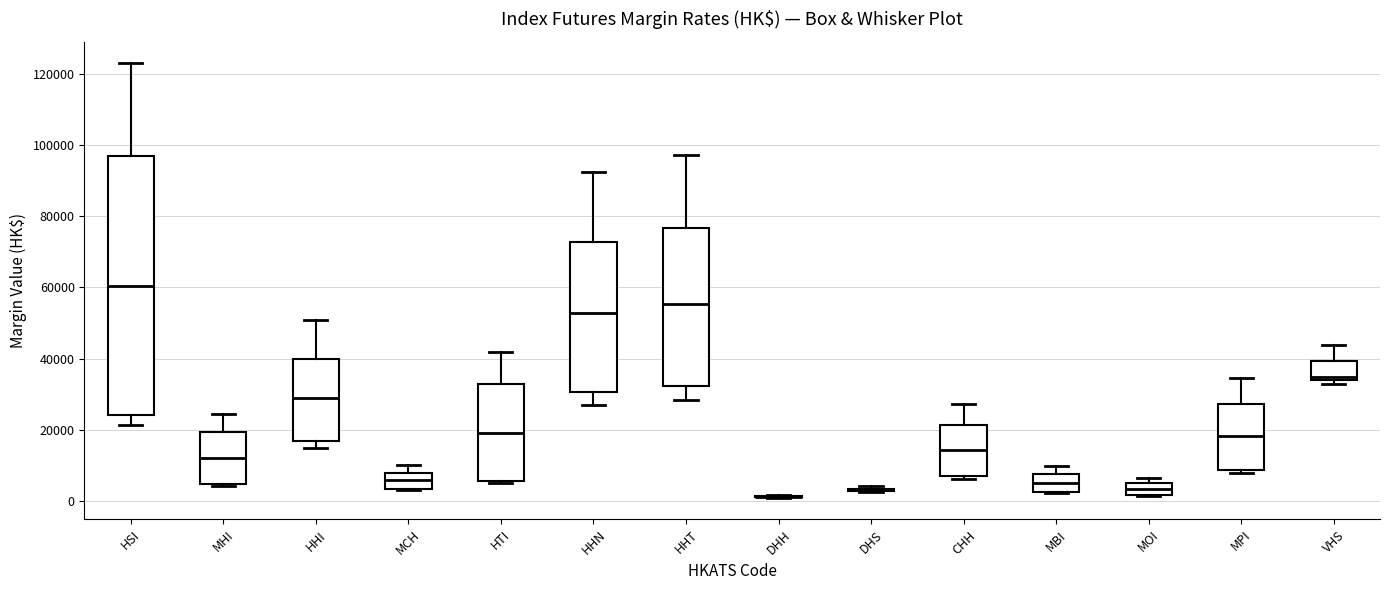

Reading left to right, transcribe this box plot: for each box, give where its median line is, the range the box spans, and where its two whiskers end, as read against the y-axis. The values are not printed on the chart, so give them approximately, as read against the axis.

HSI: median 60000, box 24000 to 96000, whiskers 22000 to 122000
MHI: median 12000, box 4000 to 20000, whiskers 4000 to 24000
HHI: median 28000, box 16000 to 40000, whiskers 14000 to 50000
MCH: median 6000, box 4000 to 8000, whiskers 2000 to 10000
HTI: median 20000, box 6000 to 32000, whiskers 6000 (just below the box's lower edge) to 42000
HHN: median 52000, box 30000 to 72000, whiskers 28000 to 92000
HHT: median 56000, box 32000 to 76000, whiskers 28000 to 98000
DHH: box collapsed to a line at 2000, whiskers 0 to 2000
DHS: box collapsed to a line at 4000, whiskers 2000 to 4000
CHH: median 14000, box 6000 to 22000, whiskers 6000 (just below the box's lower edge) to 28000
MBI: median 6000, box 2000 to 8000, whiskers 2000 to 10000
MOI: median 4000, box 2000 to 6000, whiskers 2000 to 6000 (just above the box's upper edge)
MPI: median 18000, box 8000 to 28000, whiskers 8000 (just below the box's lower edge) to 34000
VHS: median 34000 (just above the box's lower edge), box 34000 to 40000, whiskers 32000 to 44000